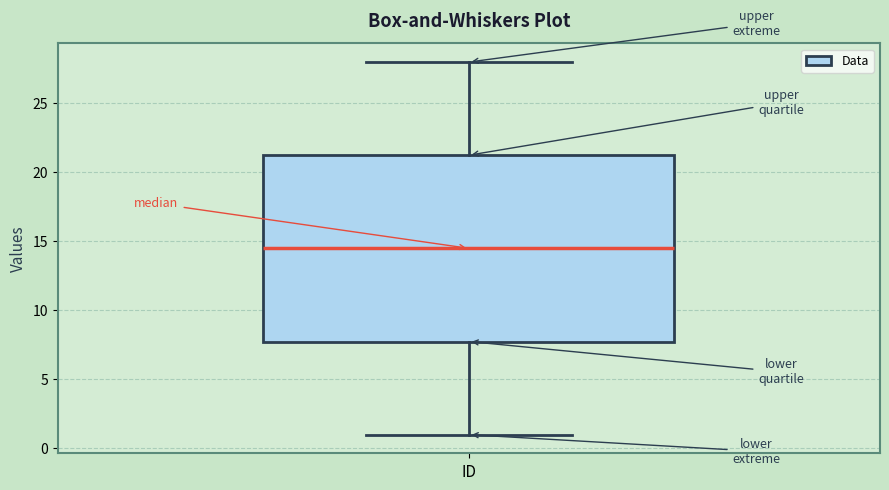

Where does the upper whisker of the box for ID end on the y-axis? The values are not printed on the chart, so give them approximately, as read against the axis.

28.0